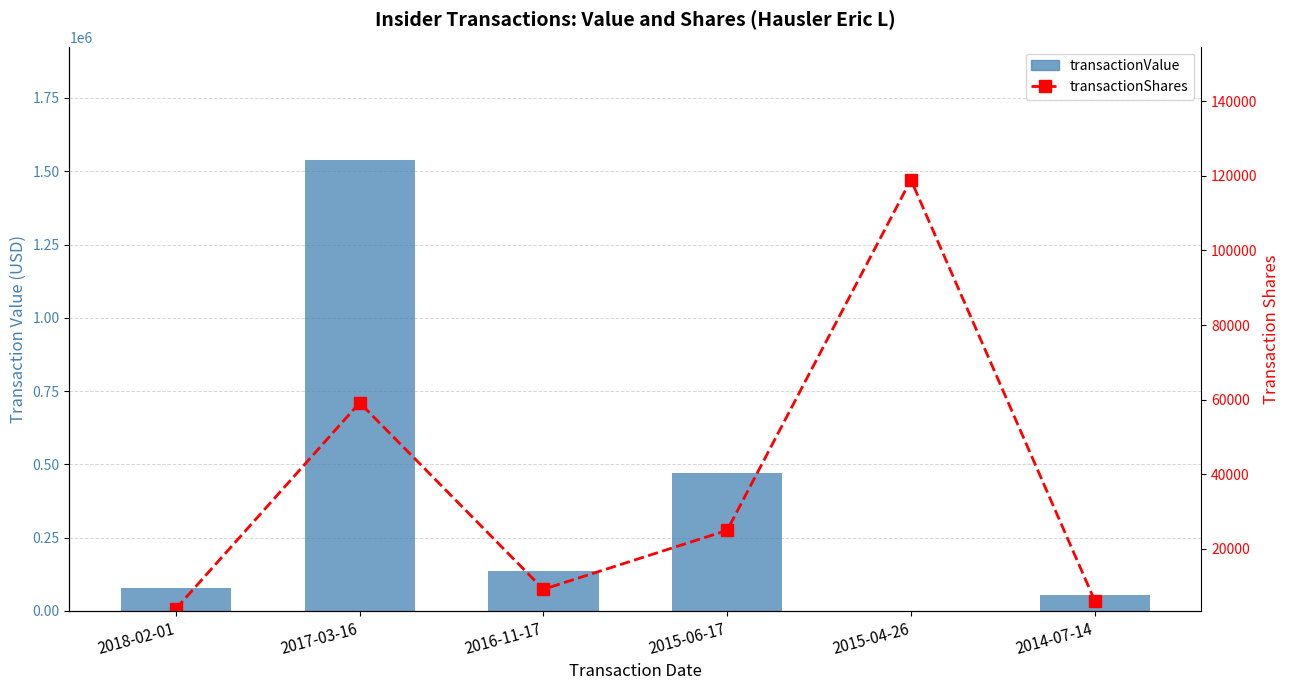

How many values in the transactionValue series are below 136816?

3